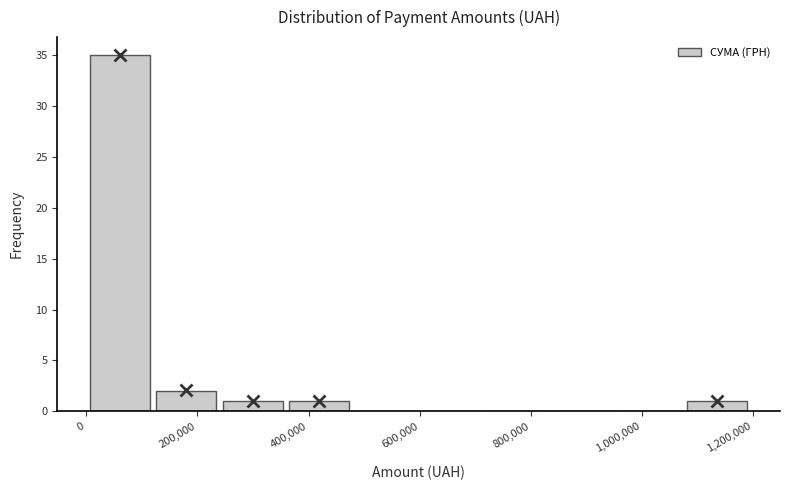

How tall is the bar that spans 0 to 120000 on the x-axis? Neither the bar edges nor the heights are printed on the chart, so give them approximately, as read against the axes.

35